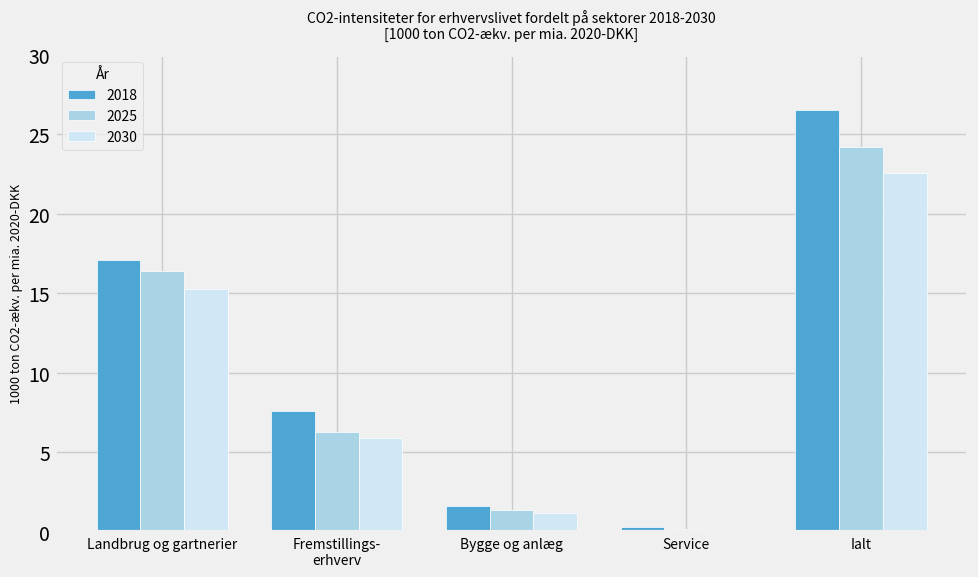

Read the 2025 value at Ialt.

24.2